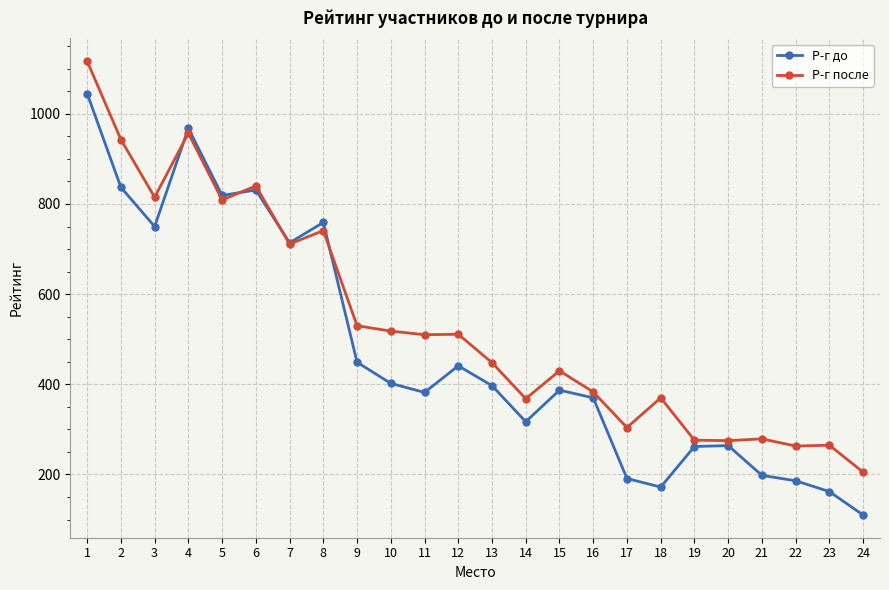

Is the value of Р-г до at 21 greater than the value of Р-г после at 1?

No